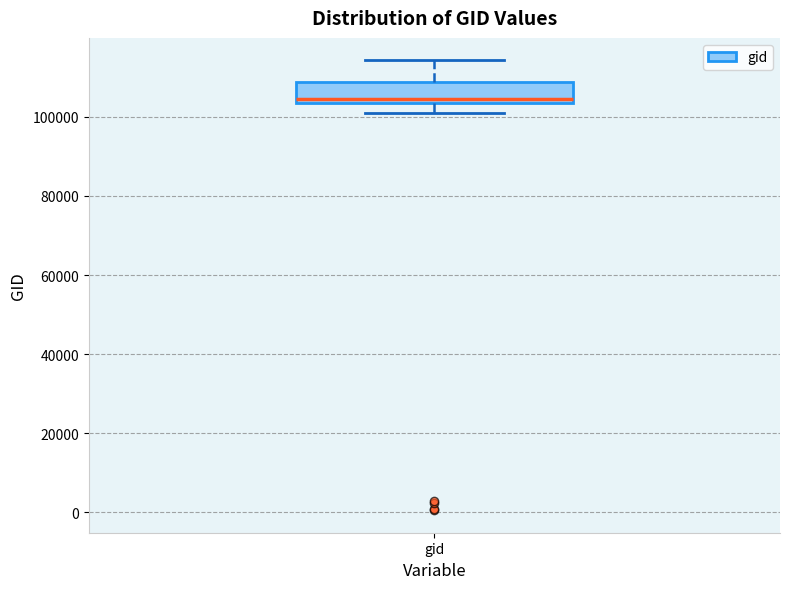

Transcribe this box plot: give where the median line is, the range the box spans, and where the two whiskers end, as read against the y-axis. The values are not printed on the chart, so give them approximately, as read against the axis.

median 104000 (just above the box's lower edge), box 104000 to 108000, whiskers 100000 to 114000